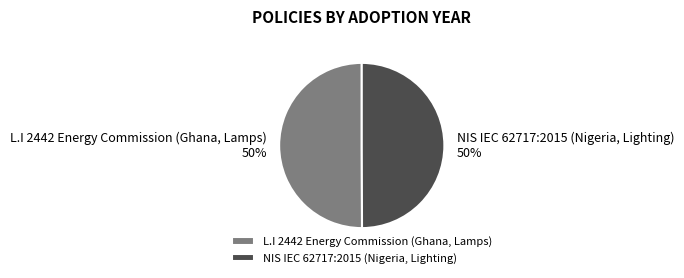

What percentage is the L.I 2442 Energy Commission (Ghana, Lamps) slice, to the nearest percent?

50%